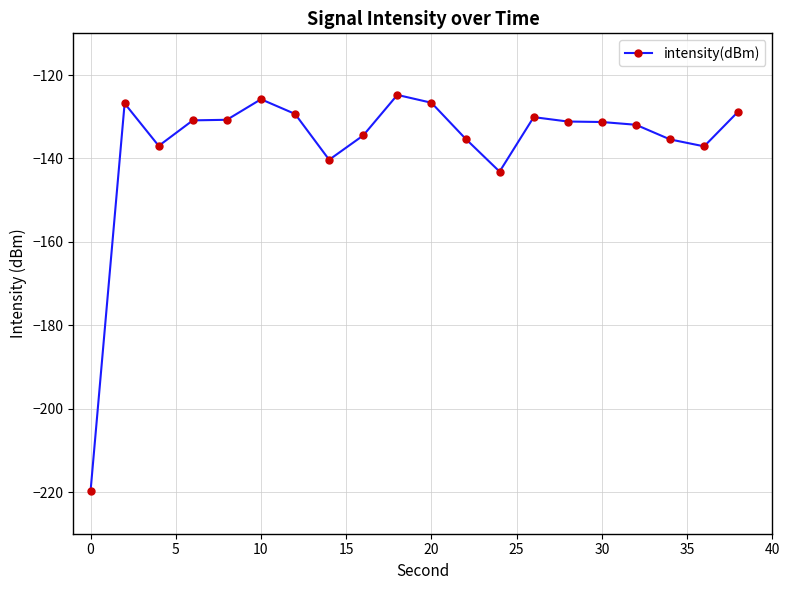

Count the number of categories in the chart.

20